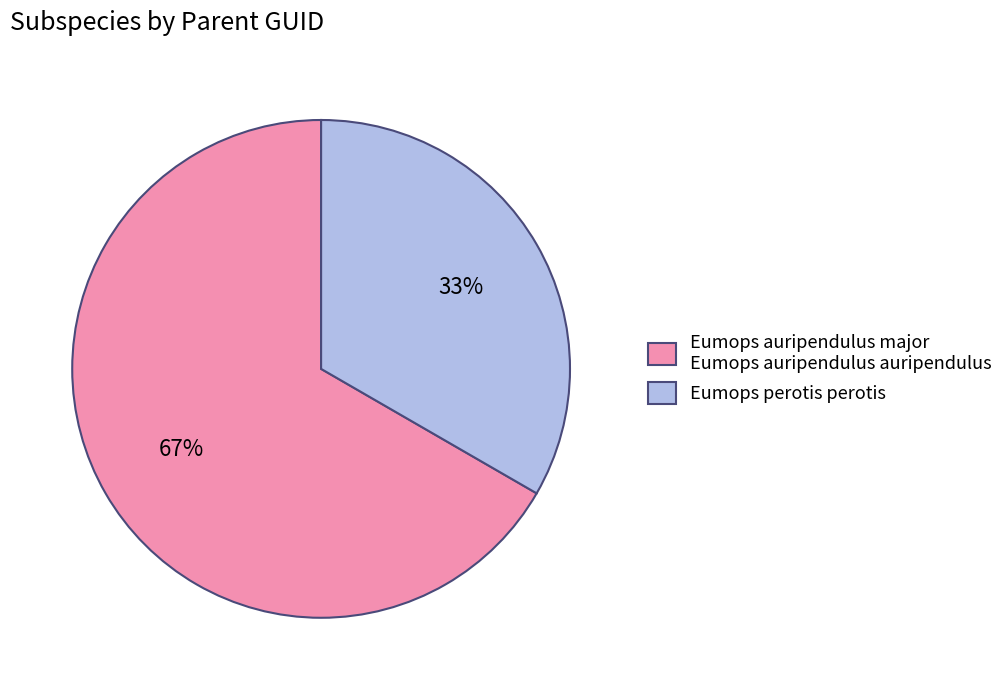

To the nearest percent, what portion does Eumops perotis perotis represent?

33%